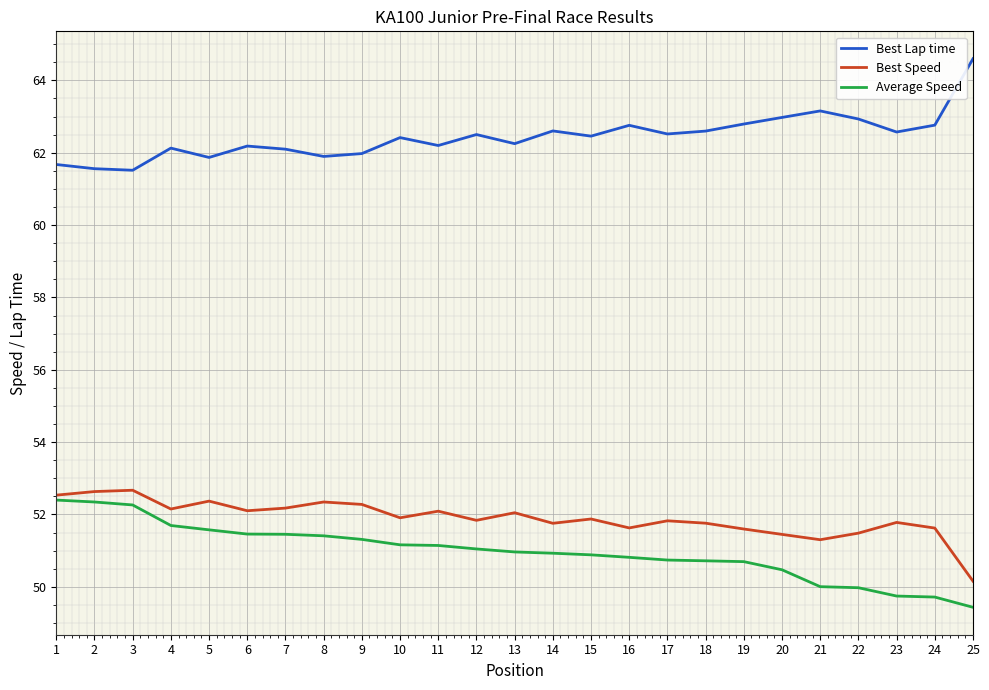

Where does the Average Speed series first go above 50?

1